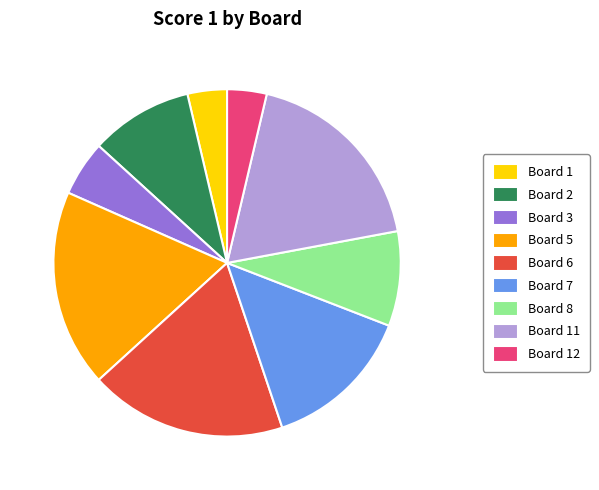

The Board 12 slice represents 4% of the pie. True or false?

True